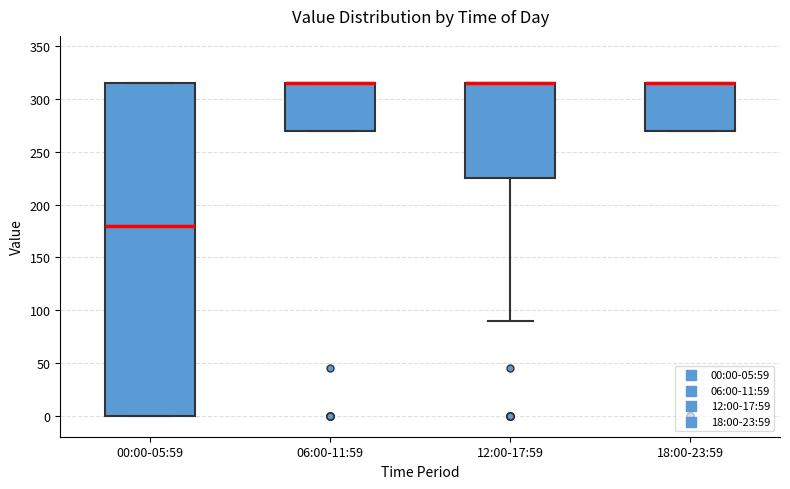

Which box is the tallest, from its lower edge to its upper edge?

00:00-05:59